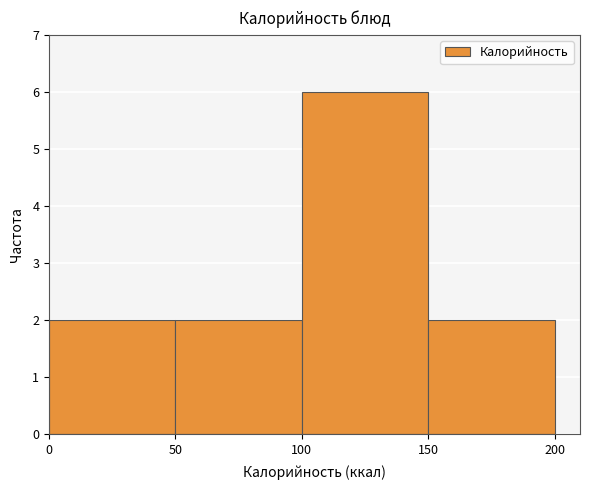

What is the height of the bar covering 0 to 50 on the x-axis? The values are not printed on the chart, so give them approximately, as read against the axis.

2